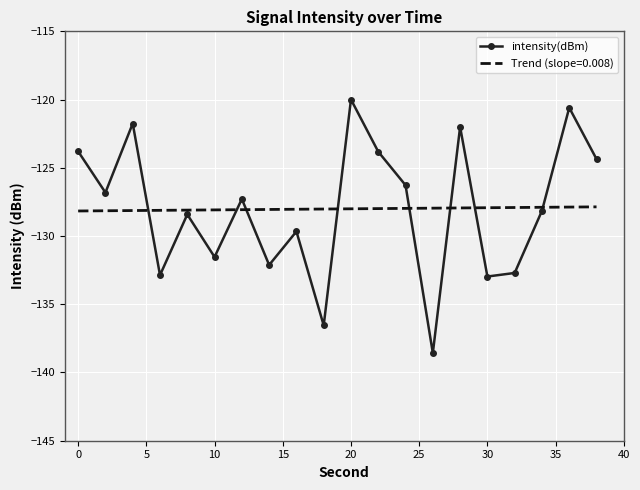

List the series in order of their peak value, lowest first.

Trend (slope=0.008), intensity(dBm)